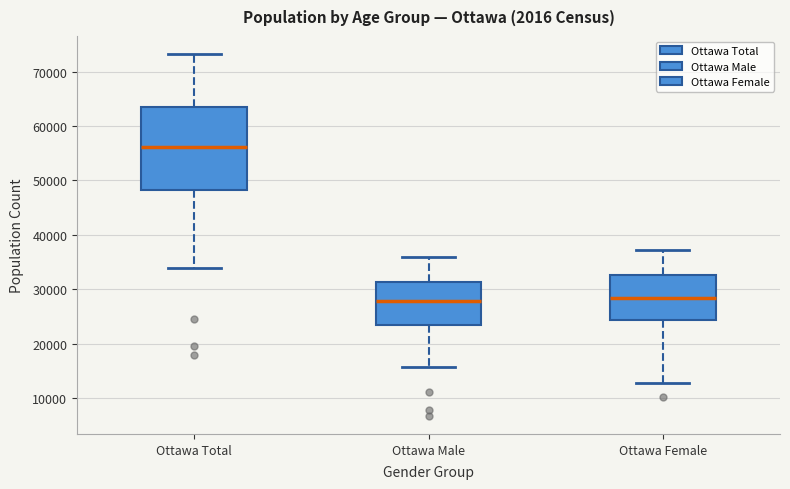

Which box is the tallest, from its lower edge to its upper edge?

Ottawa Total